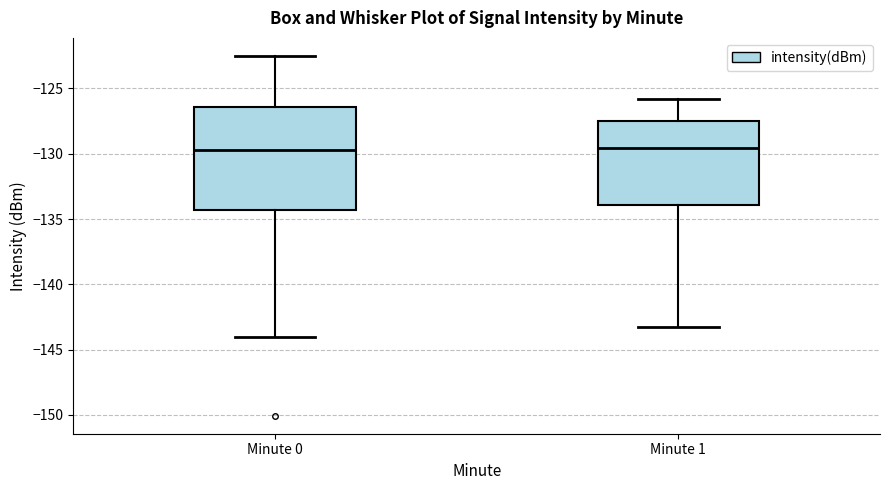

Comparing the boxes themselves (not the whiskers), which one is the tallest?

Minute 0